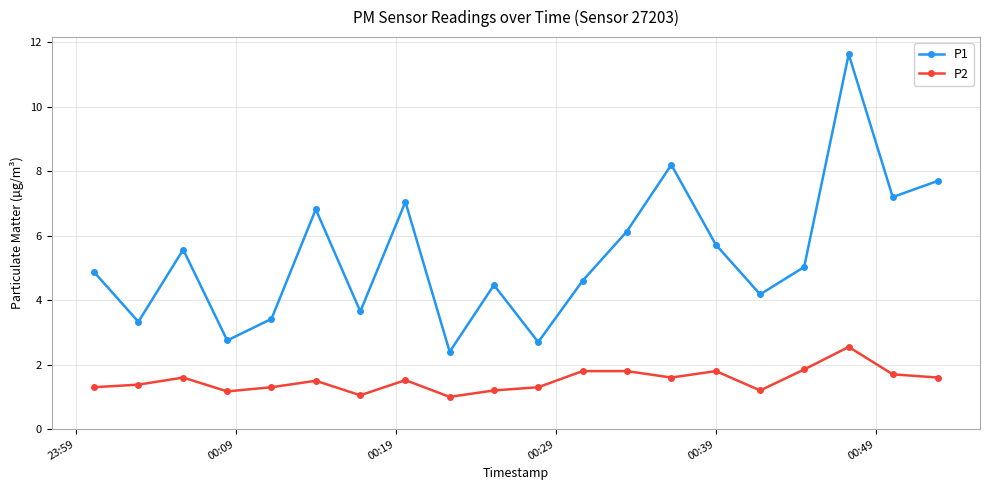

At how many categories does at least one series exceed 9?

1